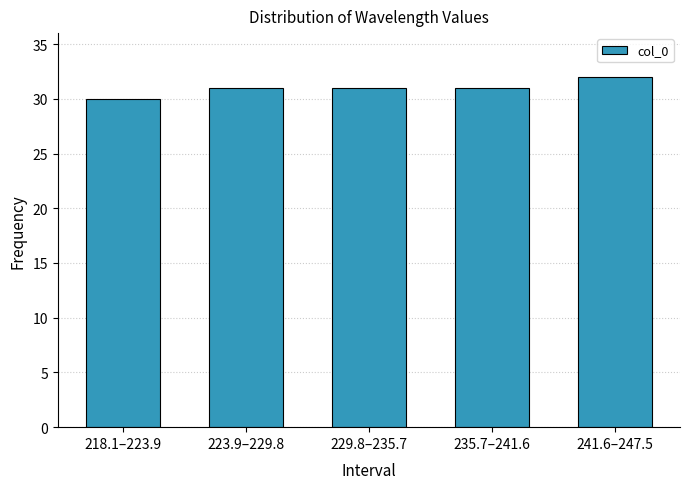

Reading left to right, transcribe all the data shown in this chart.

218.1–223.9=30	223.9–229.8=31	229.8–235.7=31	235.7–241.6=31	241.6–247.5=32